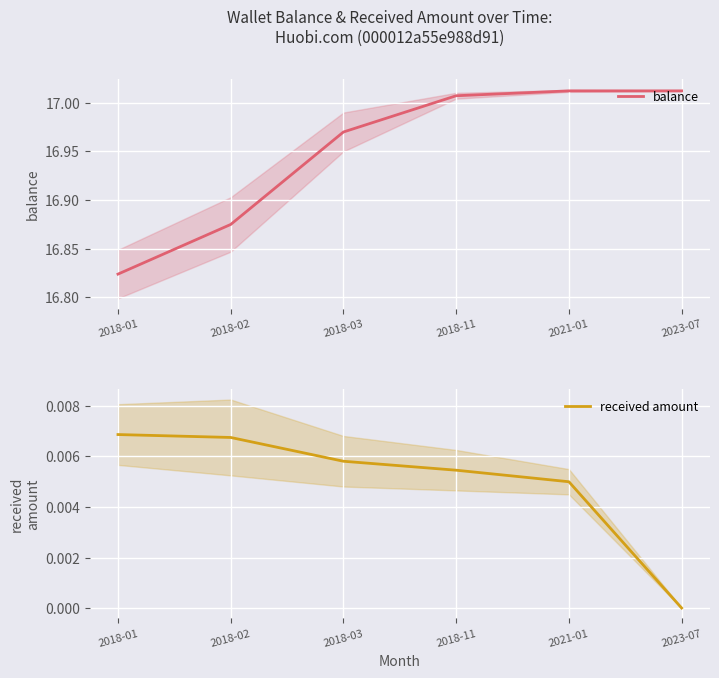

True or false: received amount has more than 0 points higher than both neighbors.

False